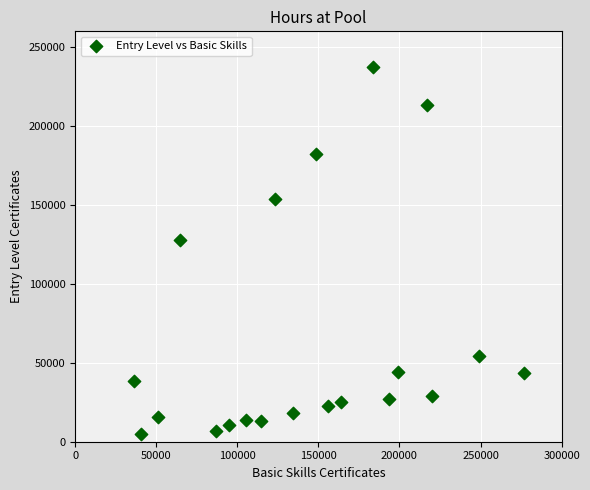

What Y value in the scatter plot is closest to 120950?

127700